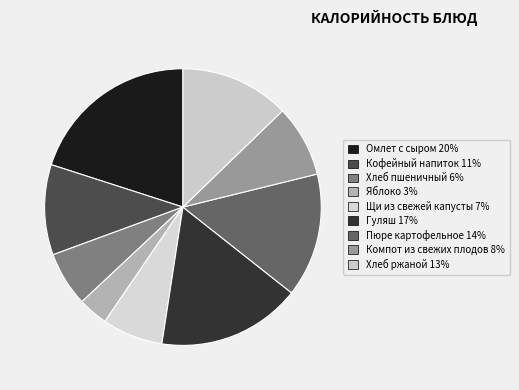

Is Гуляш the majority of the pie?

No